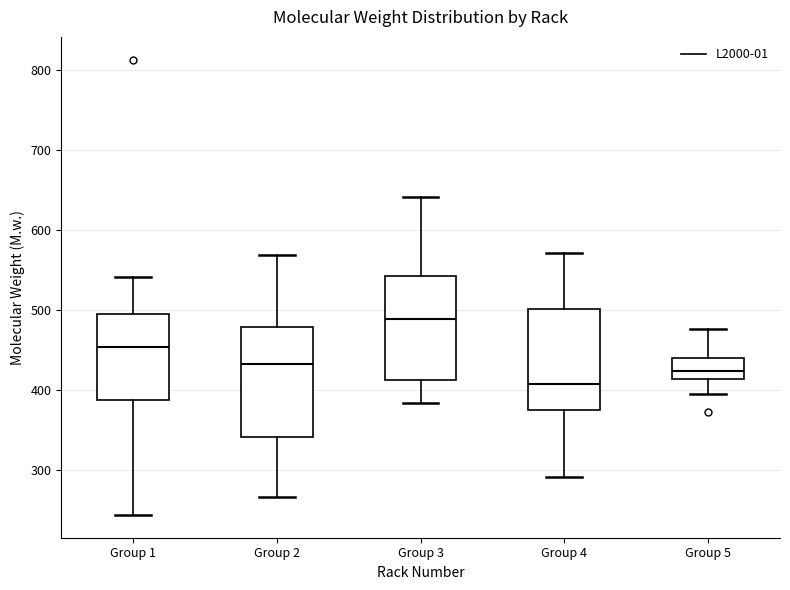

Which box has the lowest median line?

Group 4